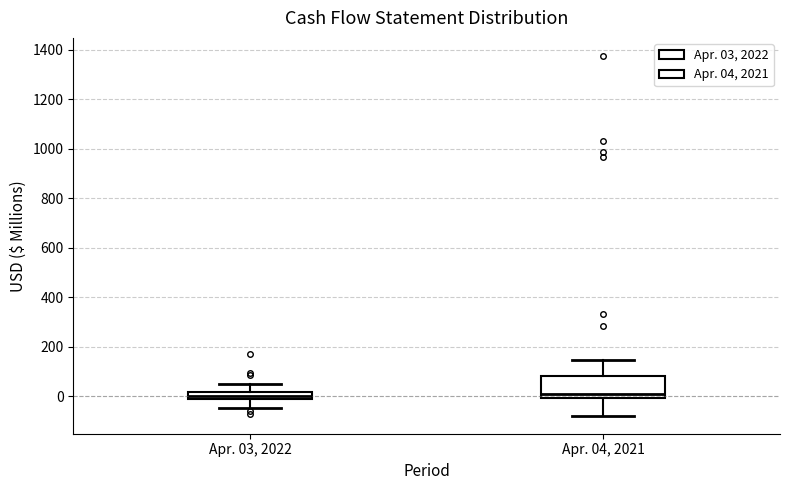

Which box is the tallest, from its lower edge to its upper edge?

Apr. 04, 2021